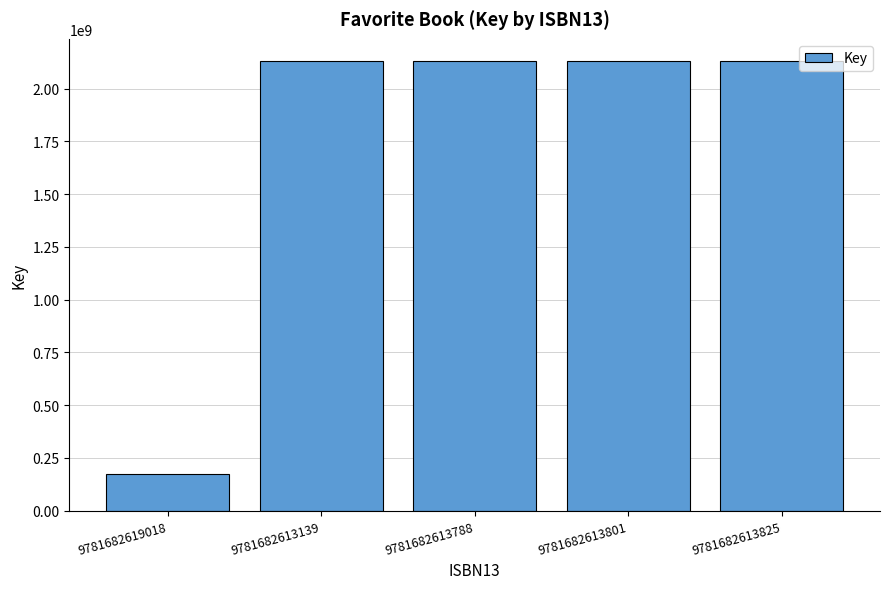

What is the sum of all values?

8693163814